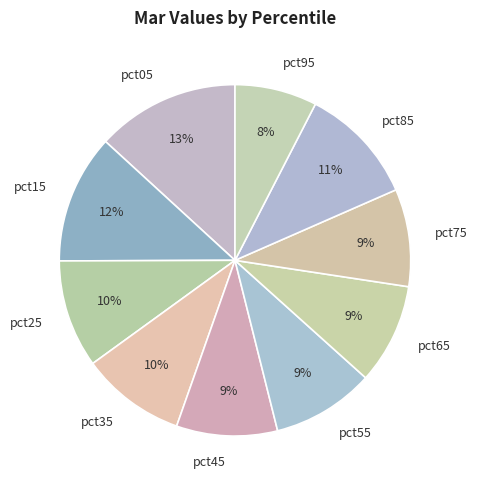

Does pct95 account for over 50% of the chart?

No